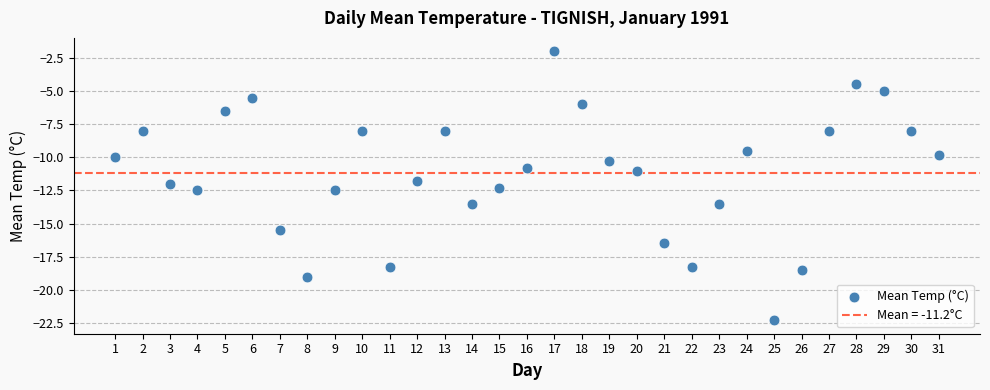

What is the range of X values (max minus min)?

30.0